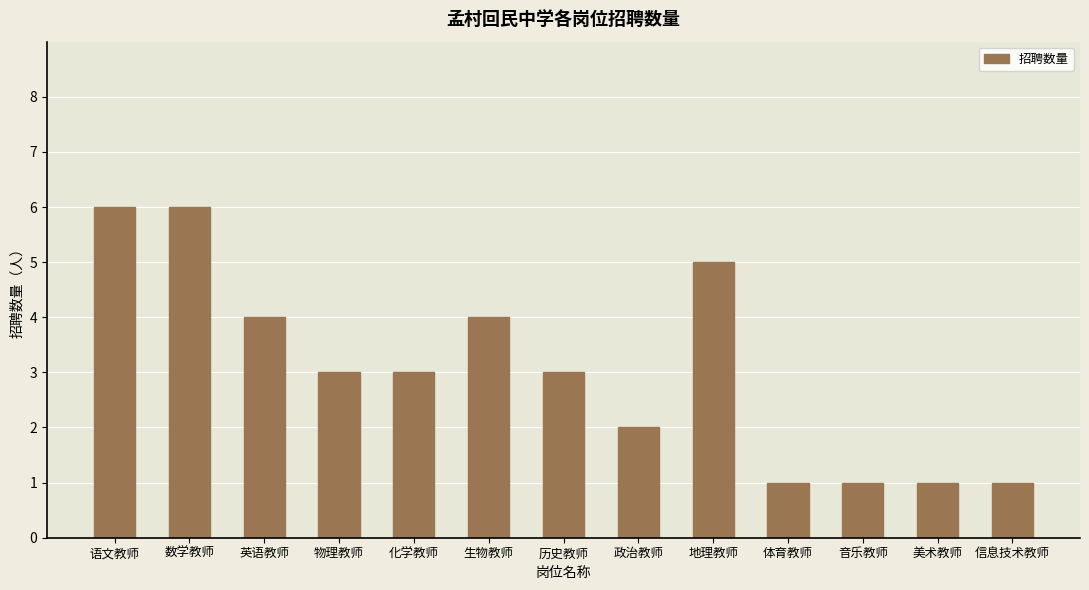

Does the chart contain any negative values?

No